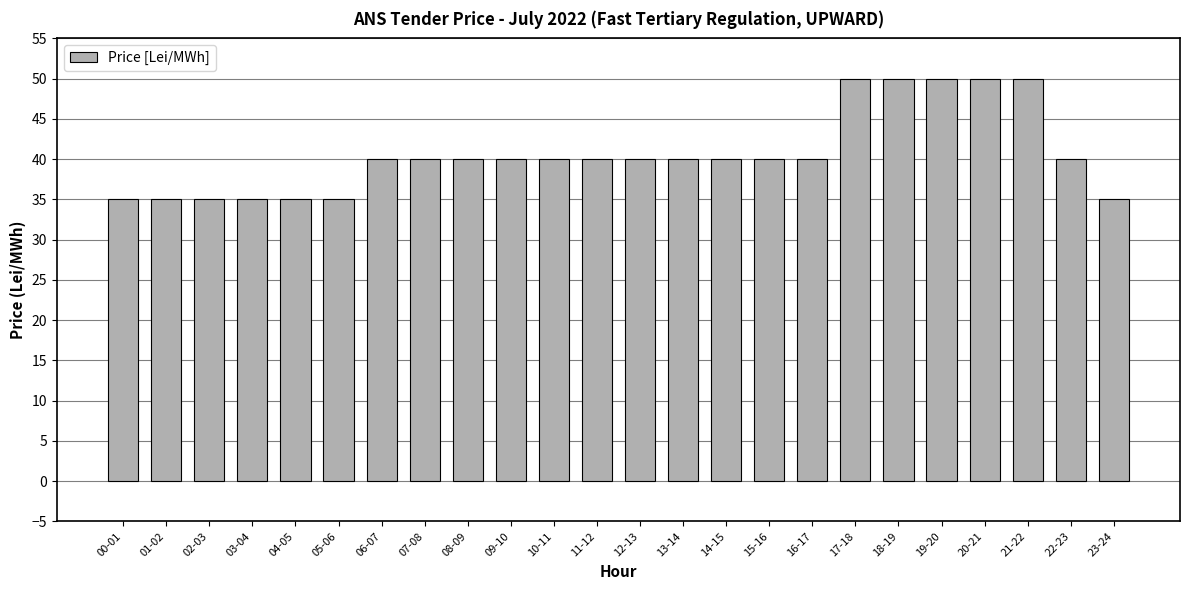

What is the maximum value shown in the chart?

50